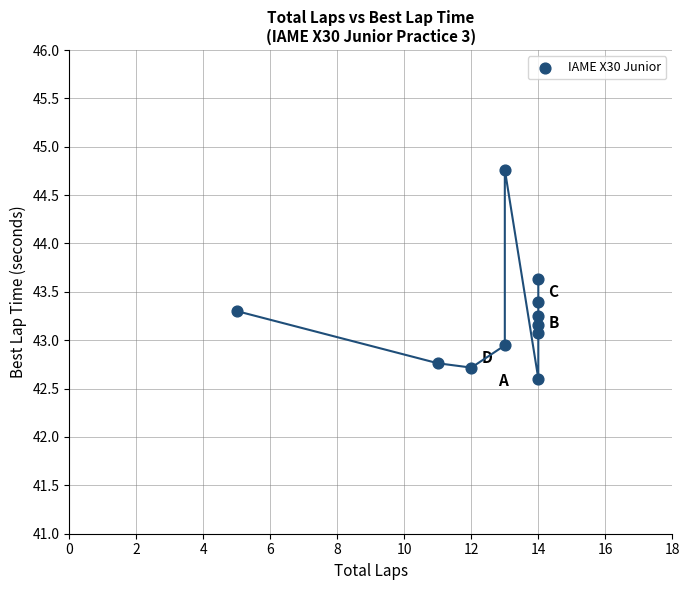

What is the average Y value?

43.2